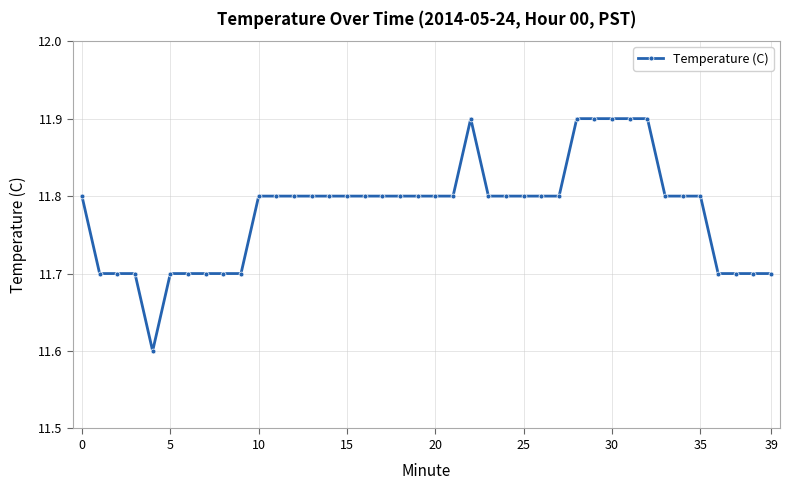

What is the maximum value shown in the chart?

11.9